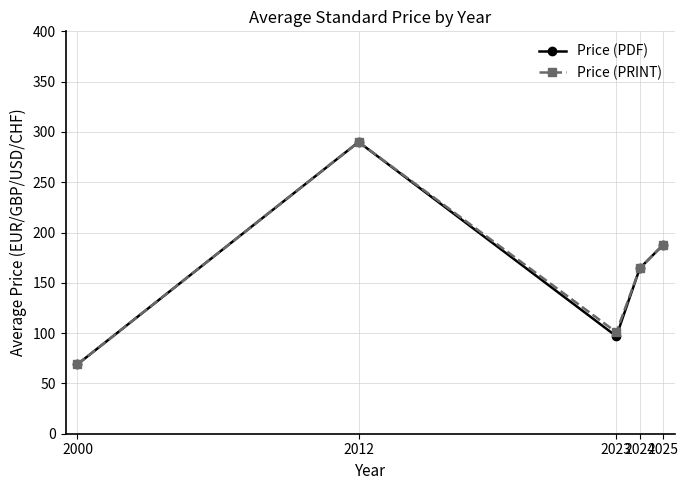

At which category does the chart reach its peak across all series?

2012